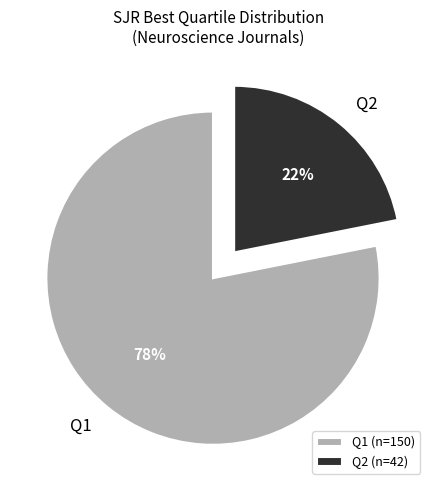

True or false: Q2 accounts for 22% of the total.

True